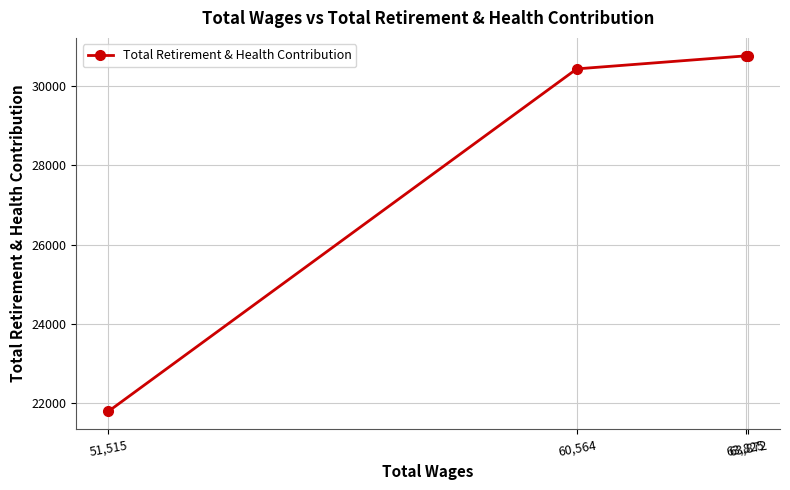

What is the difference between the maximum and minimum values?

8977